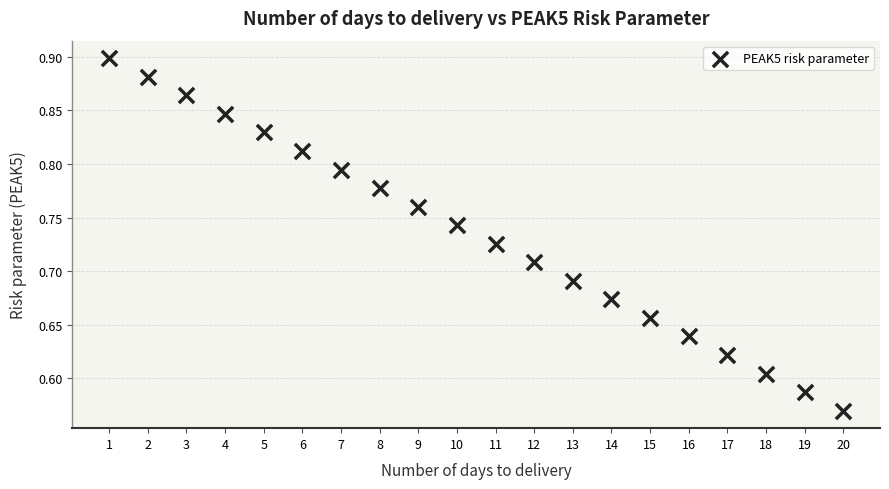

What is the range of X values (max minus min)?

19.0